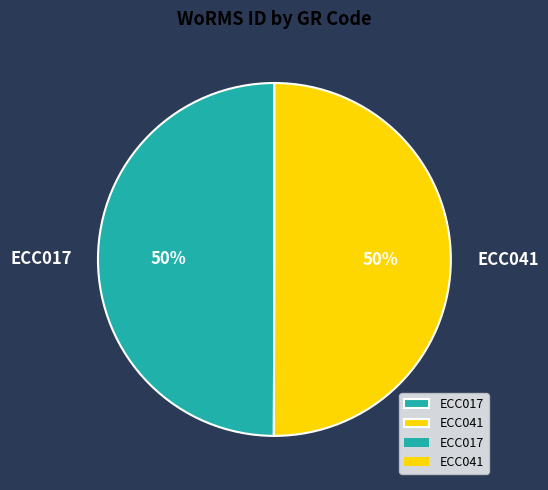

Approximately how many times larger is the value at ECC017 compared to ECC041?

1.0